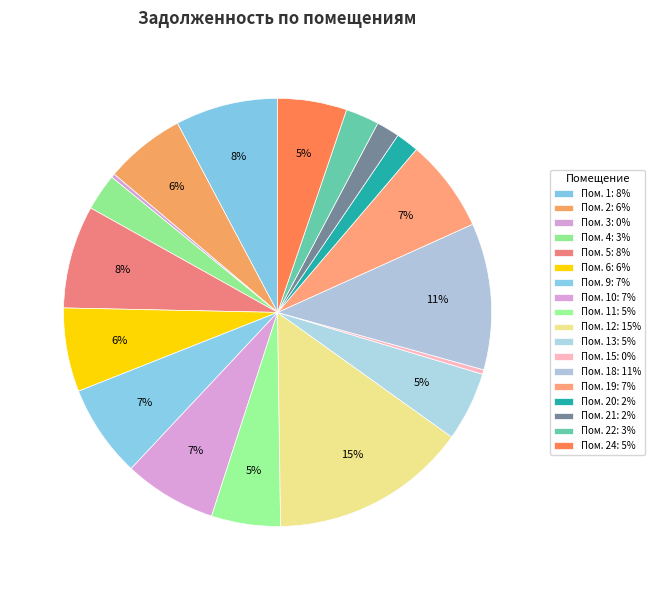

How many slices are in this pie chart?

18